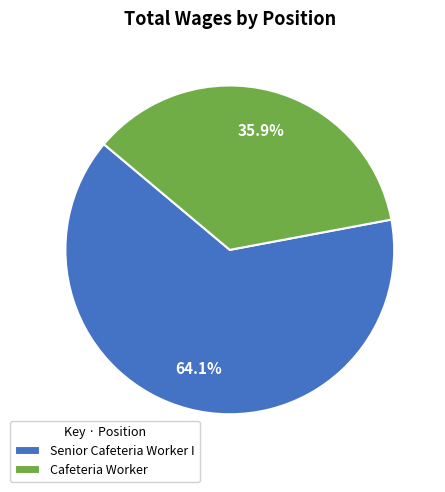

Rank the categories by value from highest to lowest.

Senior Cafeteria Worker I, Cafeteria Worker